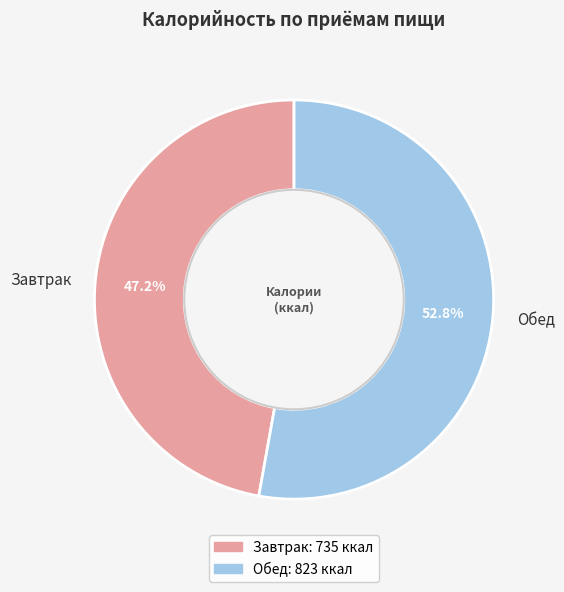

To the nearest percent, what portion does Обед represent?

53%